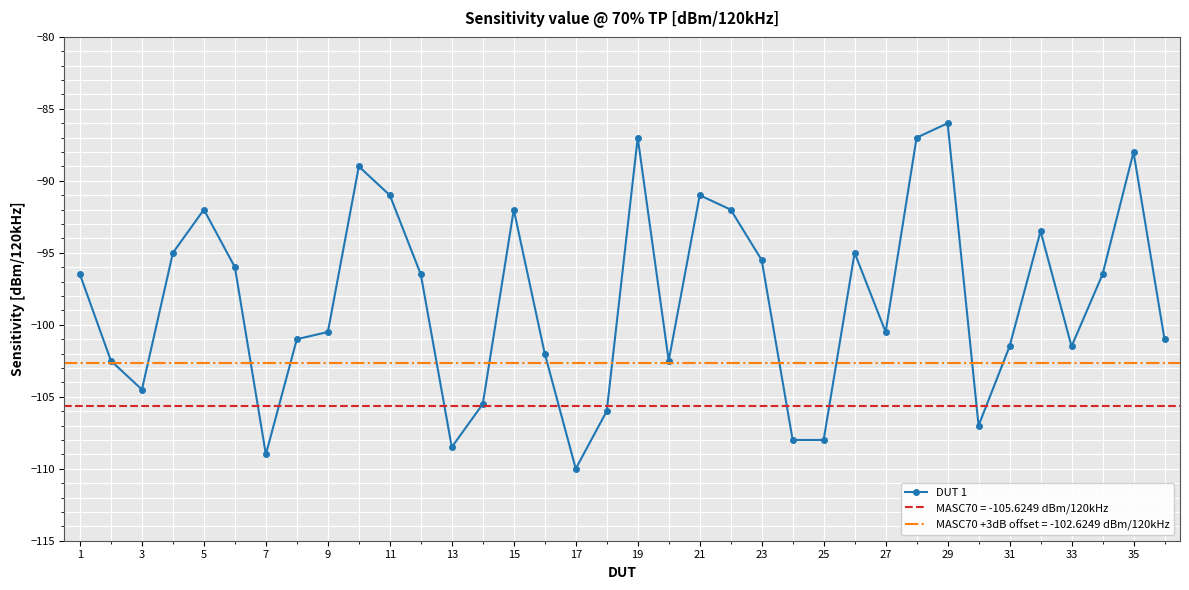

Reading right to left, what are all the values shown in this chart?

-101.0	-88.0	-96.5	-101.5	-93.5	-101.5	-107.0	-86.0	-87.0	-100.5	-95.0	-108.0	-108.0	-95.5	-92.0	-91.0	-102.5	-87.0	-106.0	-110.0	-102.0	-92.0	-105.5	-108.5	-96.5	-91.0	-89.0	-100.5	-101.0	-109.0	-96.0	-92.0	-95.0	-104.5	-102.5	-96.5